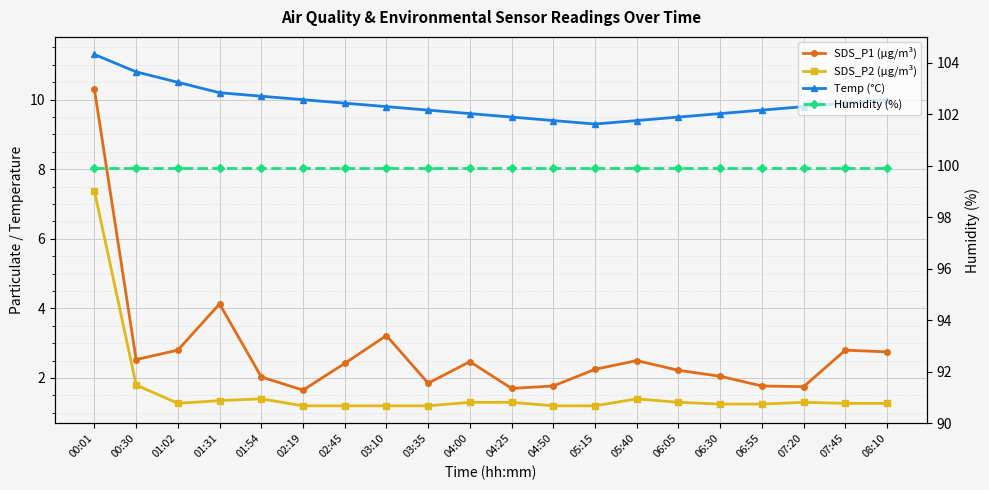

What are all the series names shown in the legend?

SDS_P1 (µg/m³), SDS_P2 (µg/m³), Temp (°C), Humidity (%)